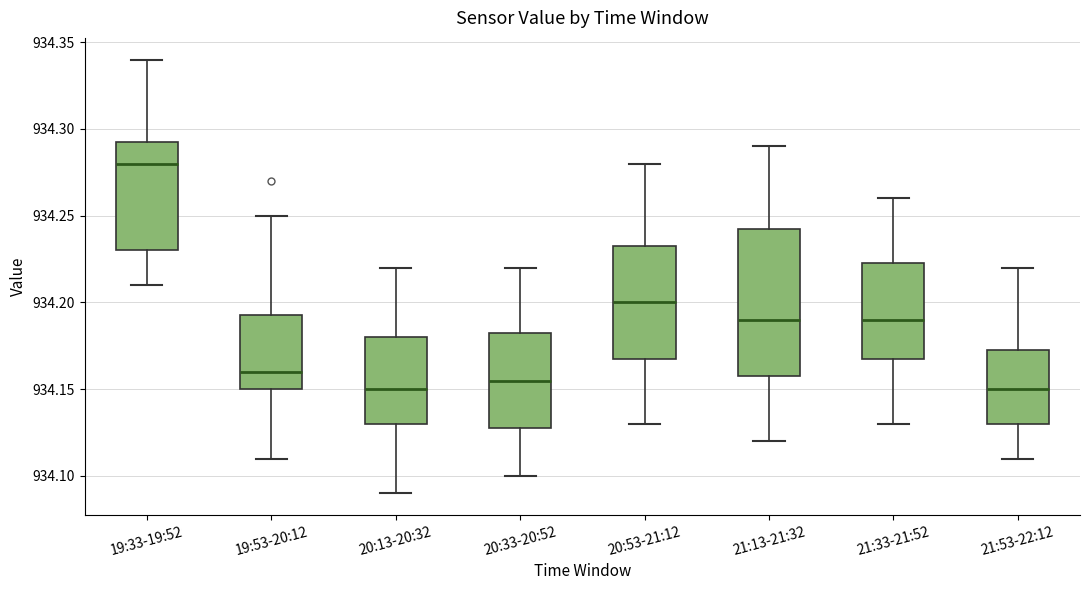

Where does the median line of the box for 20:13-20:32 sit on the y-axis? The values are not printed on the chart, so give them approximately, as read against the axis.

934.150